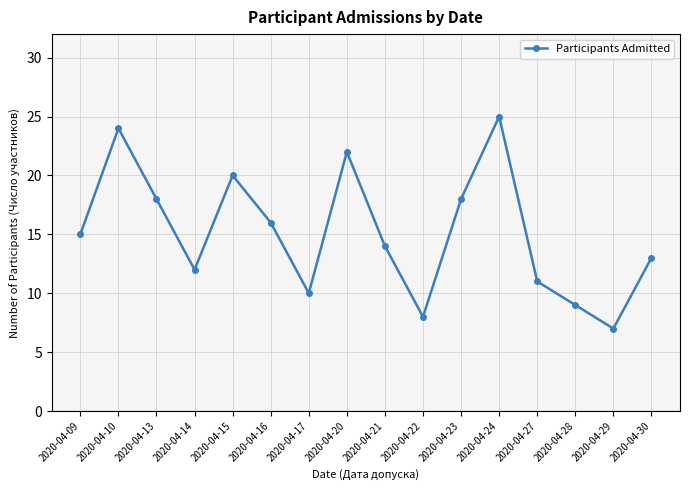

Is it true that the value at 2020-04-10 is 24?

True